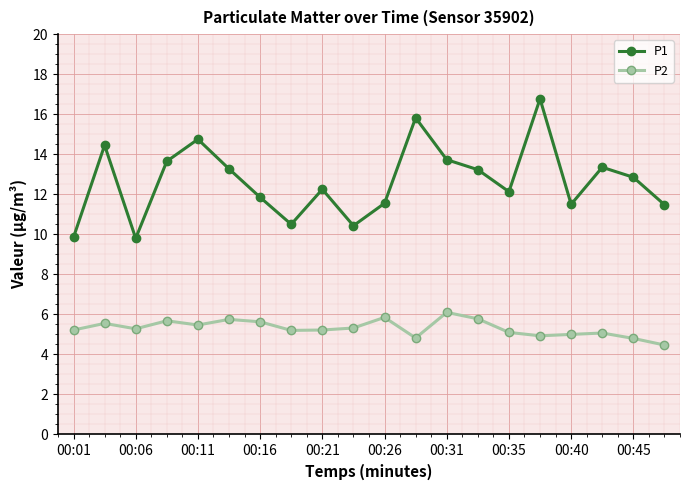

What is the difference between the maximum and second lowest values in the P1 series?

6.9